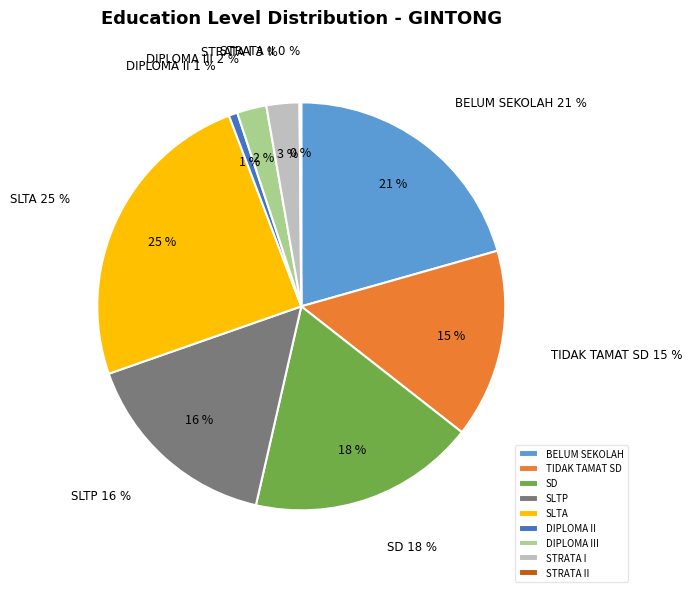

Between TIDAK TAMAT SD and SLTP, which is larger?

SLTP